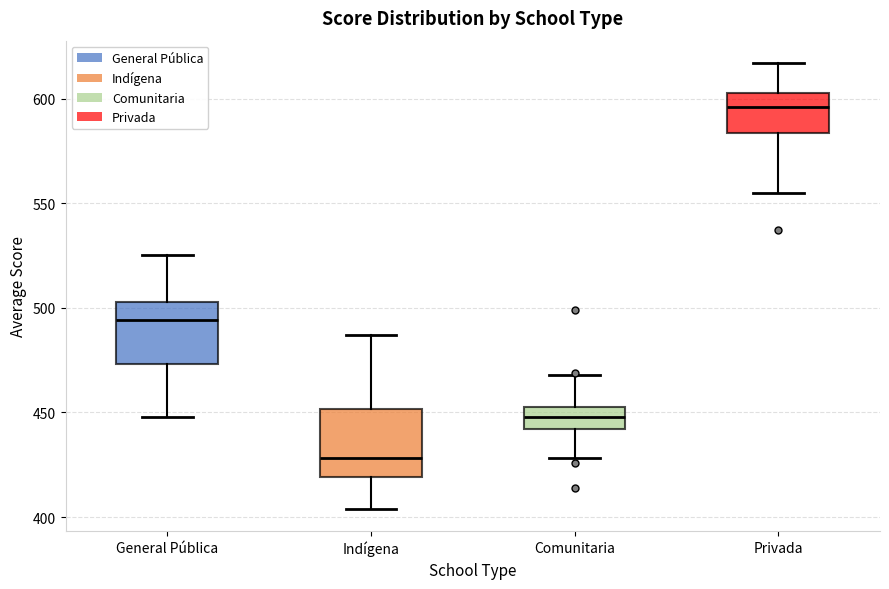

Where does the upper whisker of the box for General Pública end on the y-axis? The values are not printed on the chart, so give them approximately, as read against the axis.

525